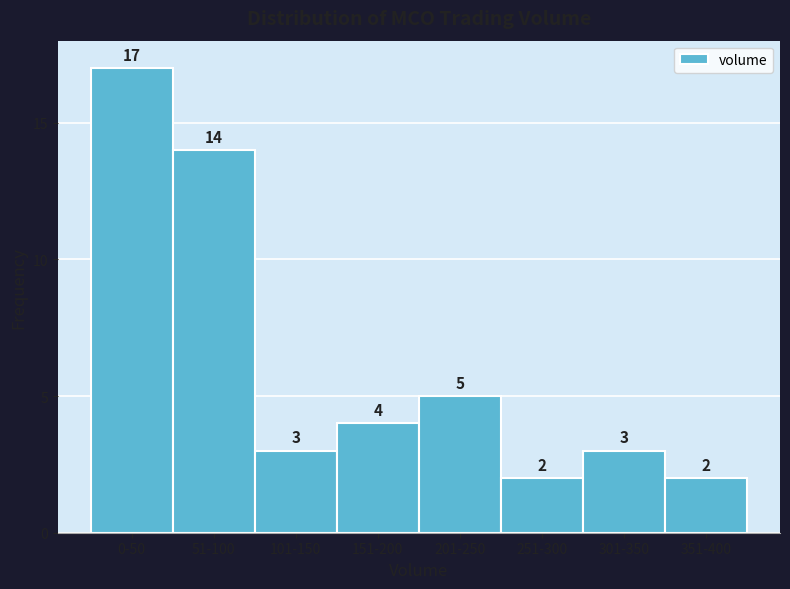

Reading left to right, what are all the values shown in this chart?

0-50=17	51-100=14	101-150=3	151-200=4	201-250=5	251-300=2	301-350=3	351-400=2